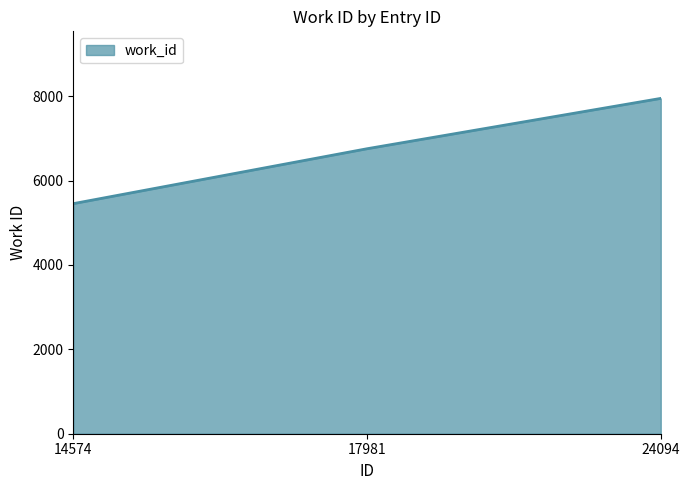

How many values are between 5452 and 7946?

3